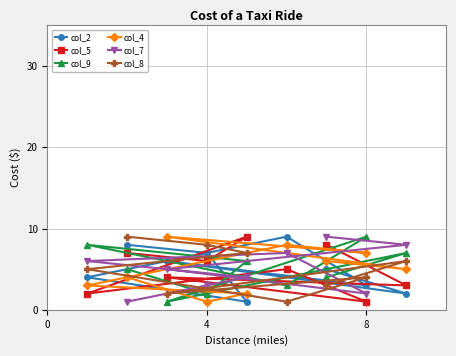

What is the greatest value displayed?

9